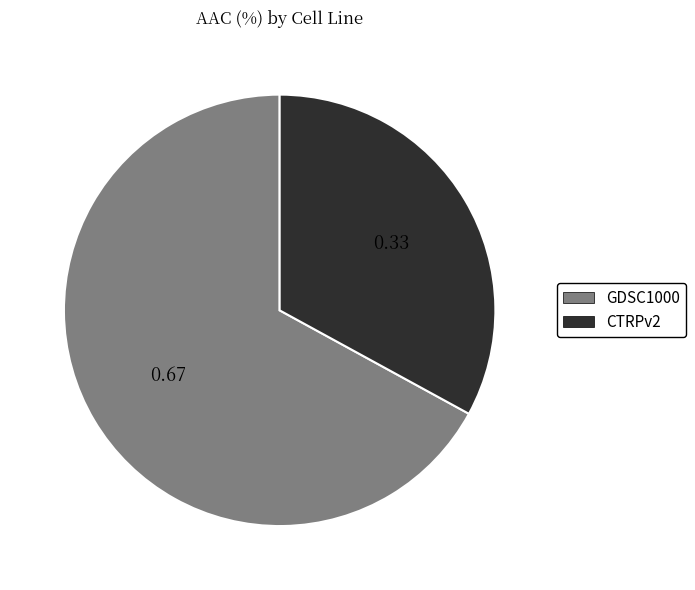

Which slice represents more than half of the pie?

GDSC1000